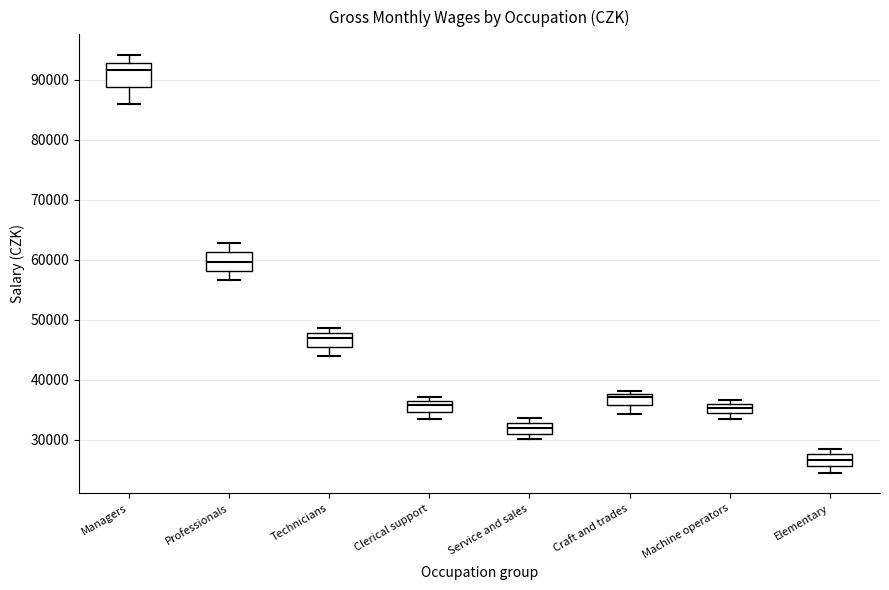

Which box's median line is the highest?

Managers